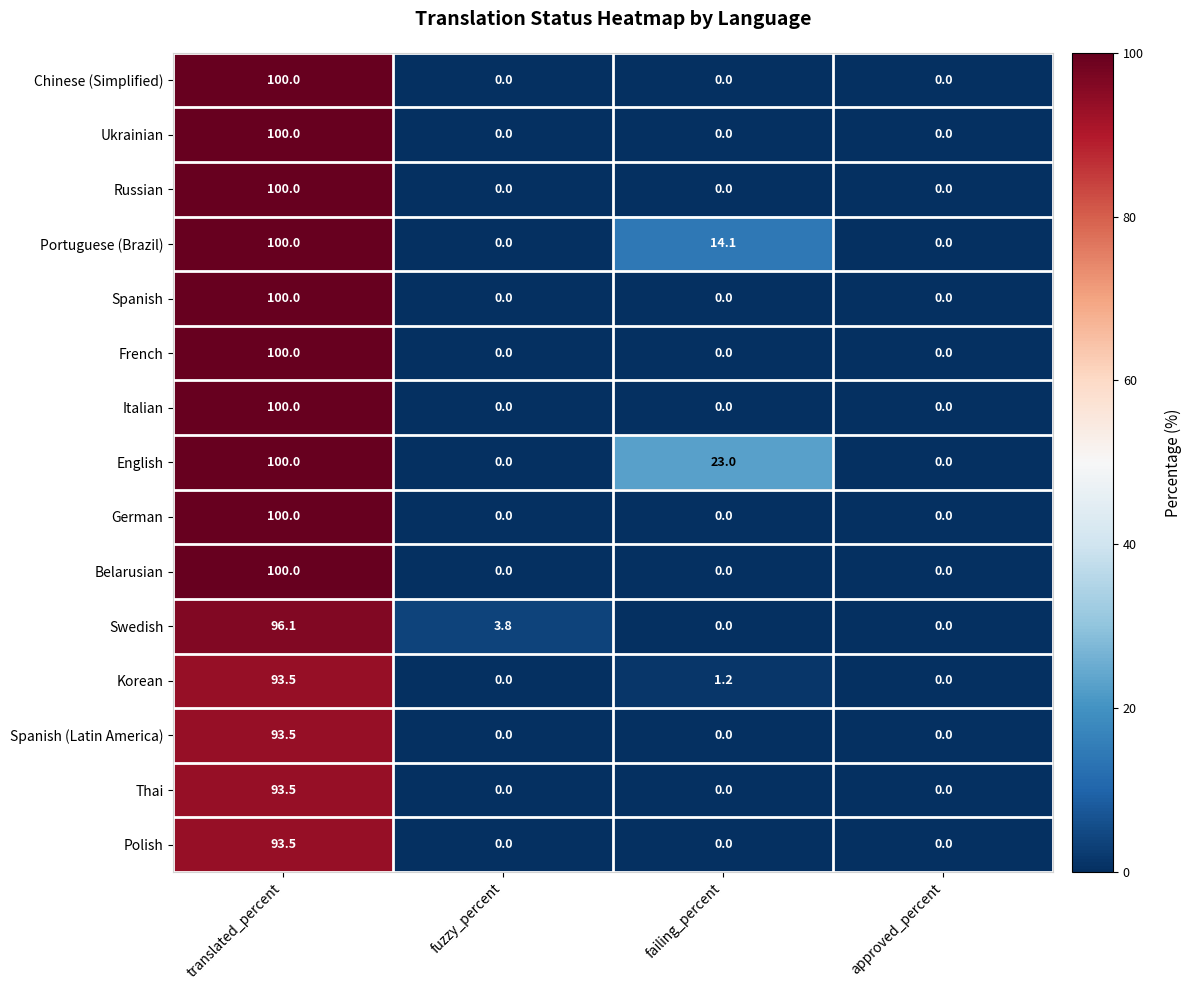

What is the difference between the highest and lowest values at failing_percent?

23.0